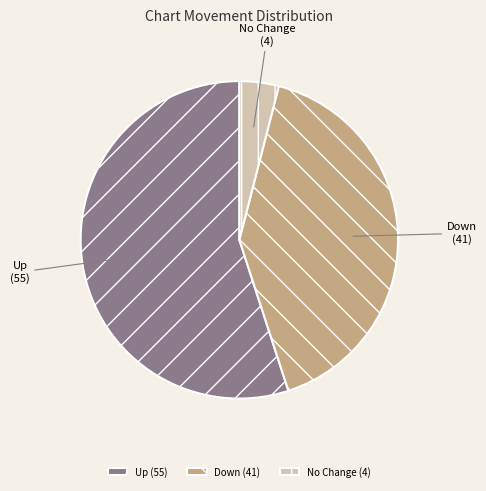

Is there any slice that represents more than half of the pie?

Yes